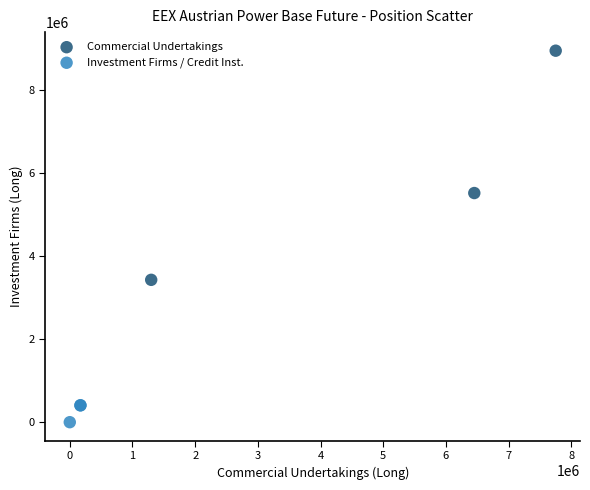

Which series reaches the minimum Y coordinate?

Investment Firms / Credit Inst.